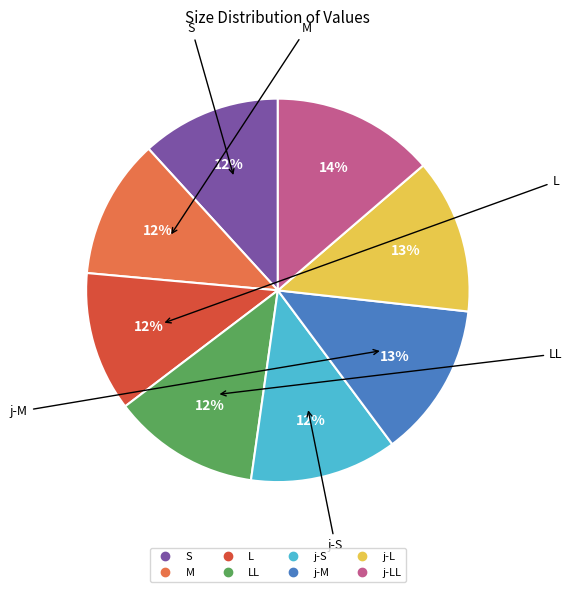

To the nearest percent, what is the difference between the largest and smallest slice percentages?

2%